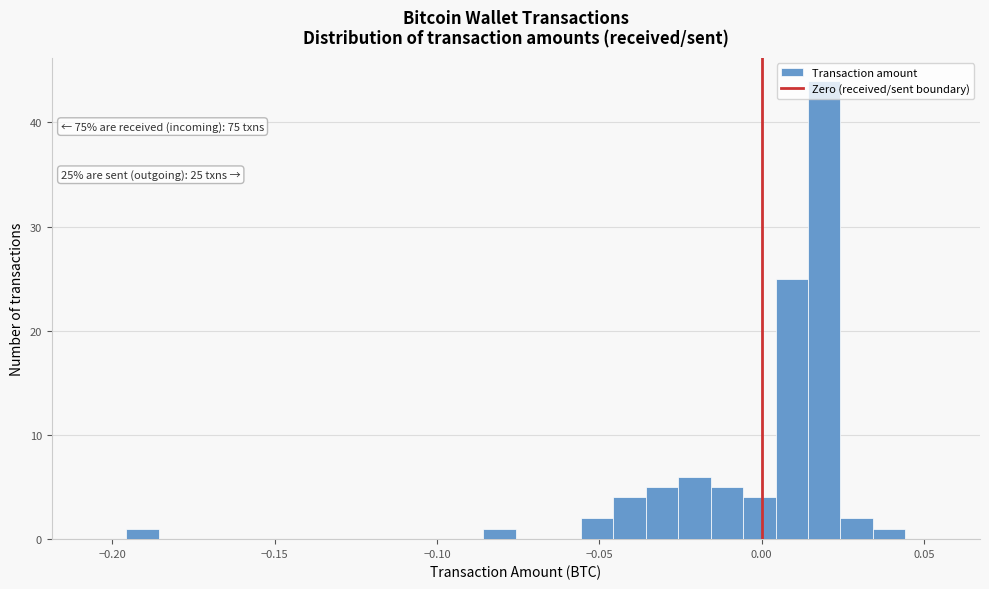

Read against the x-axis, roughly where is the centre of the tallest bar?

0.020